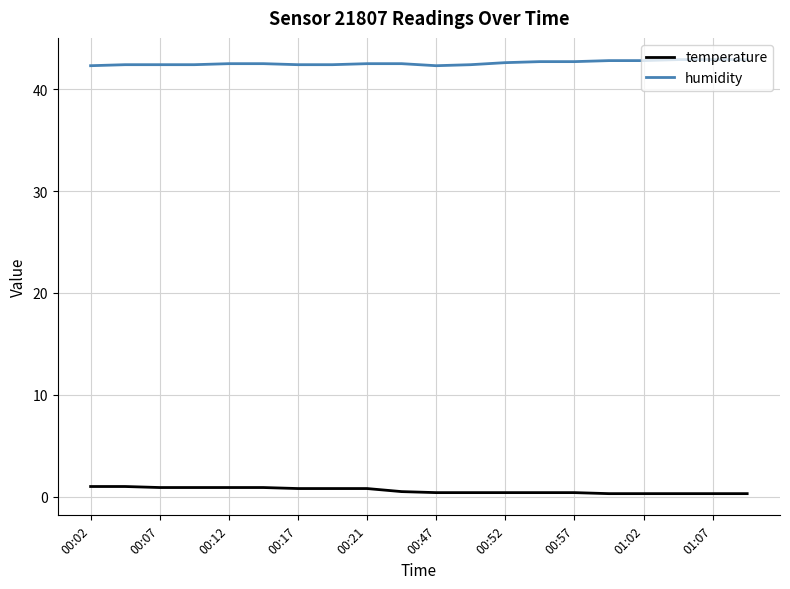

What is the lowest value of the humidity series?

42.3